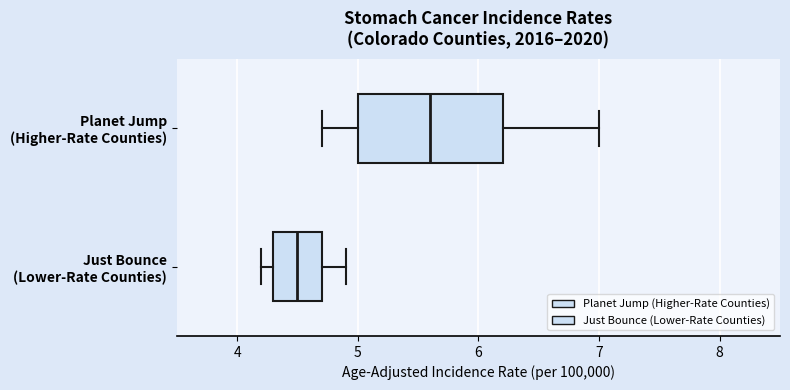

Where does the left whisker of the box for Just Bounce (Lower-Rate Counties) end on the x-axis? The values are not printed on the chart, so give them approximately, as read against the axis.

4.2